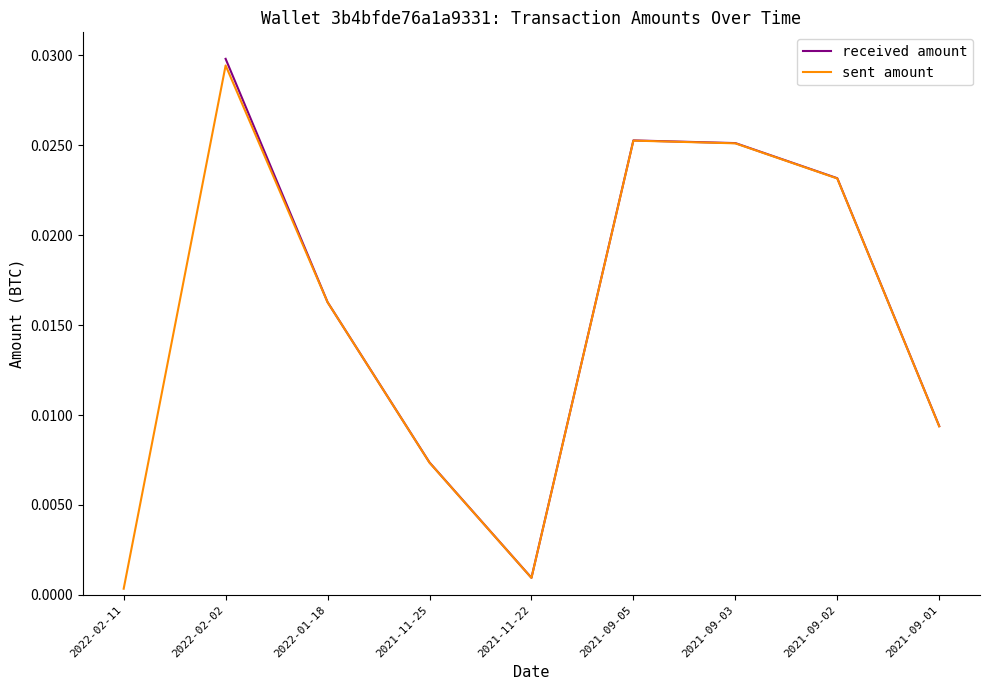

Which series has the largest total across all categories?

sent amount